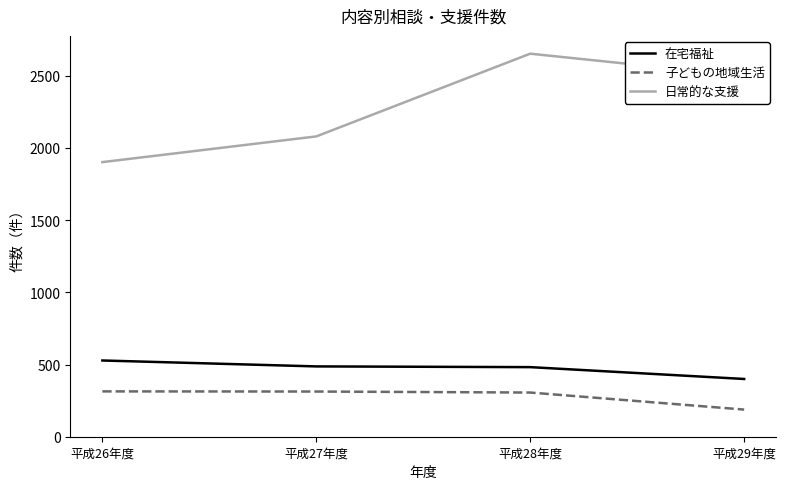

What is the greatest value displayed?

2653